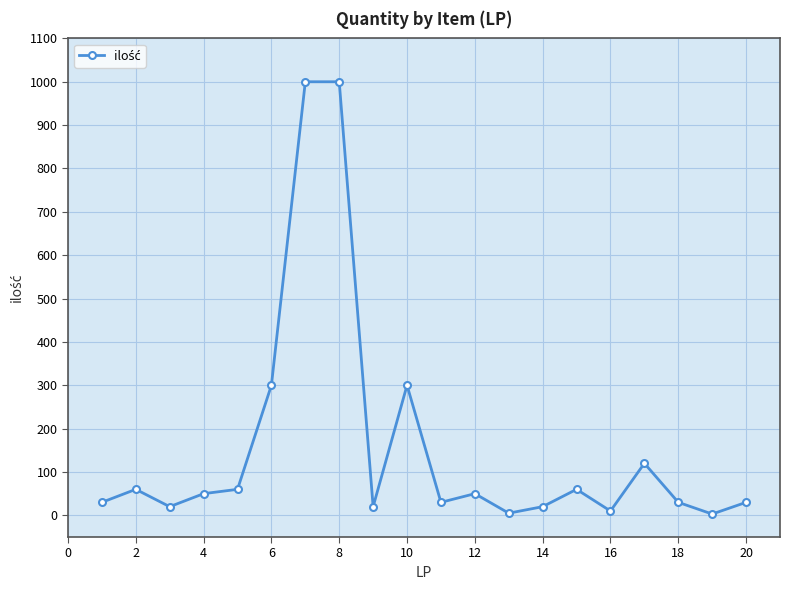

Does the chart display data point markers on the line(s)?

Yes